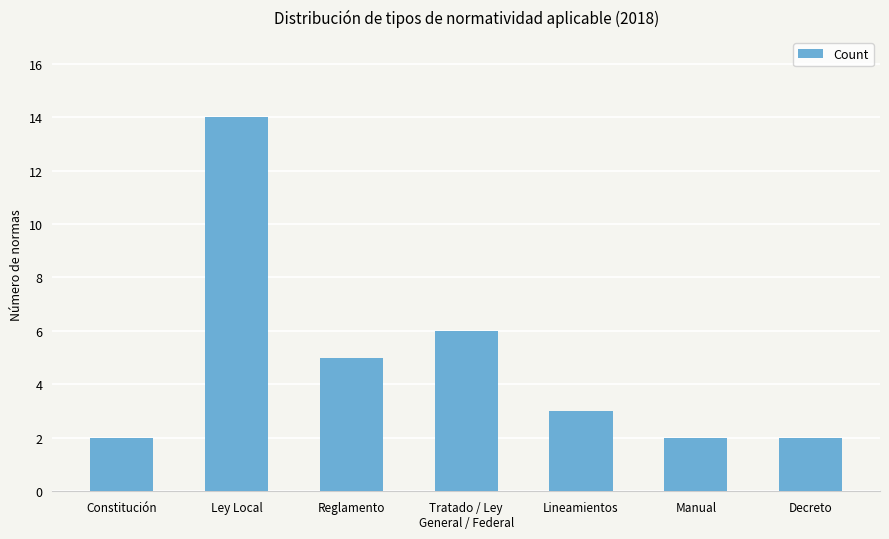

Approximately how many times larger is the value at Decreto compared to Constitución?

1.0